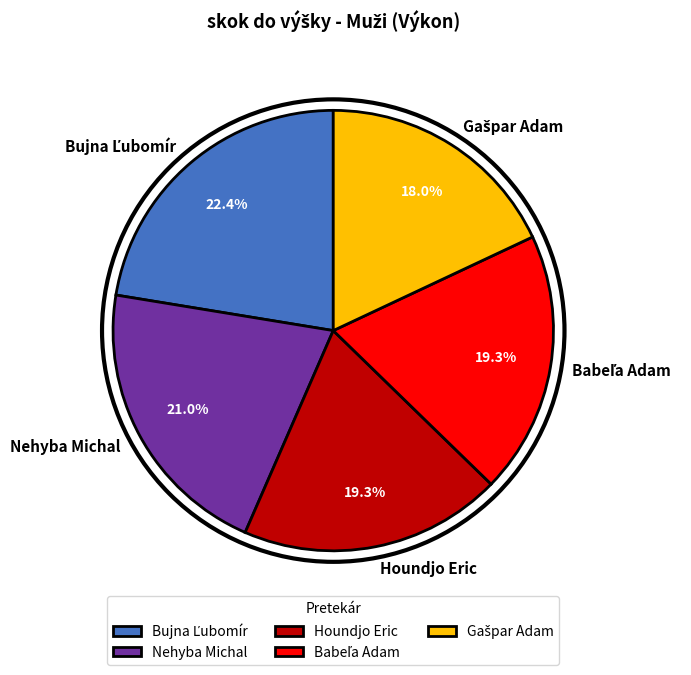

Is there any slice that represents more than half of the pie?

No